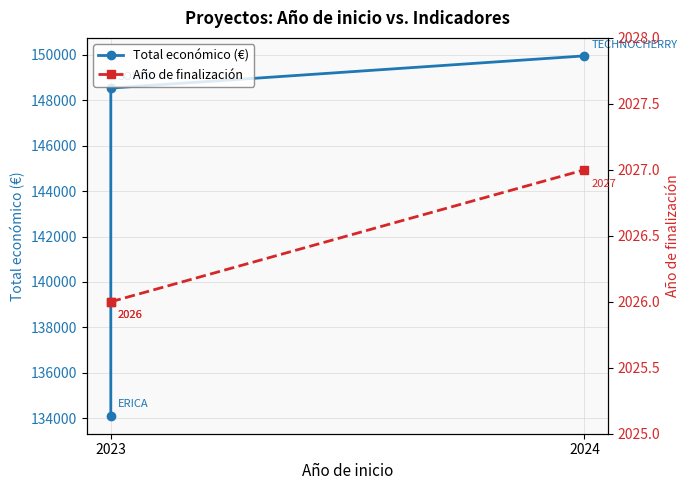

What position from the right is 2?

1